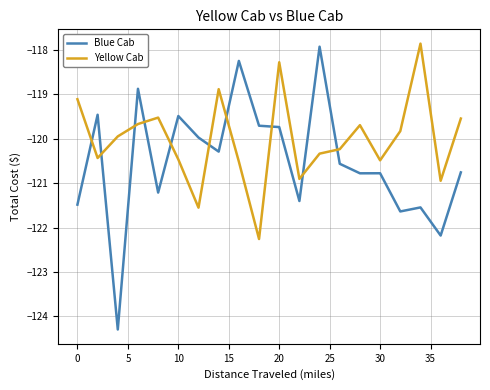

In Yellow Cab, how many points are higher than both neighbors (excluding endpoints)?

5